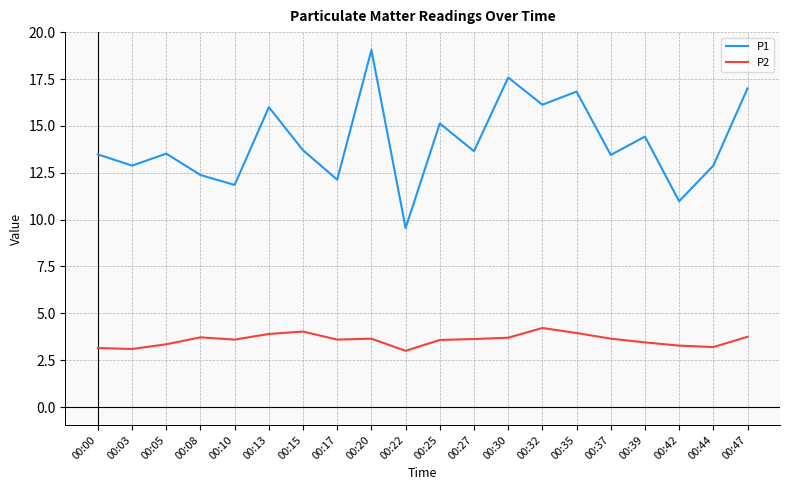

True or false: P2 has a value of 3.5 at 00:39.

True